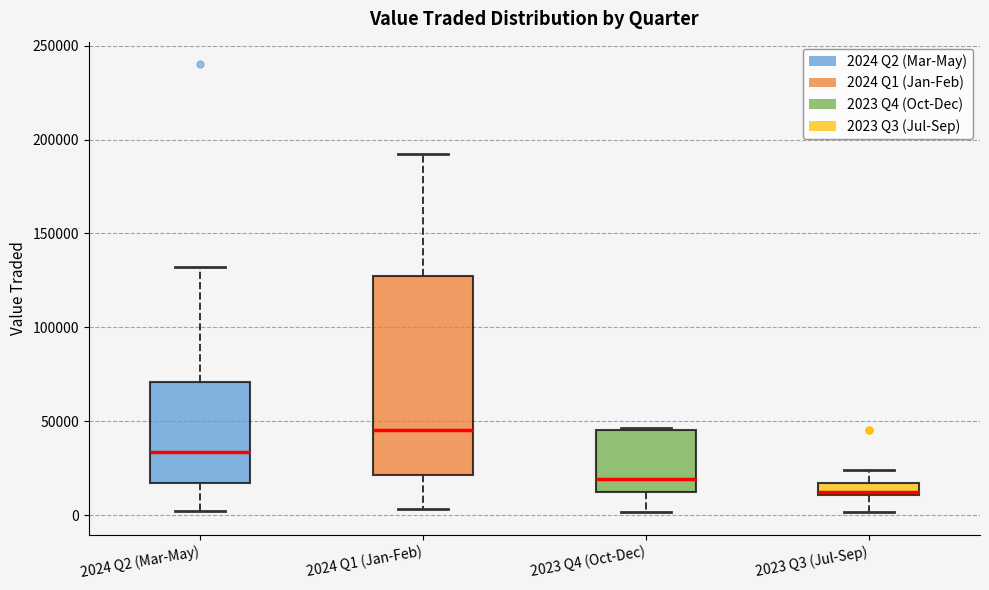

Where is the upper edge of the box for 2024 Q1 (Jan-Feb) on the y-axis? The values are not printed on the chart, so give them approximately, as read against the axis.

125000